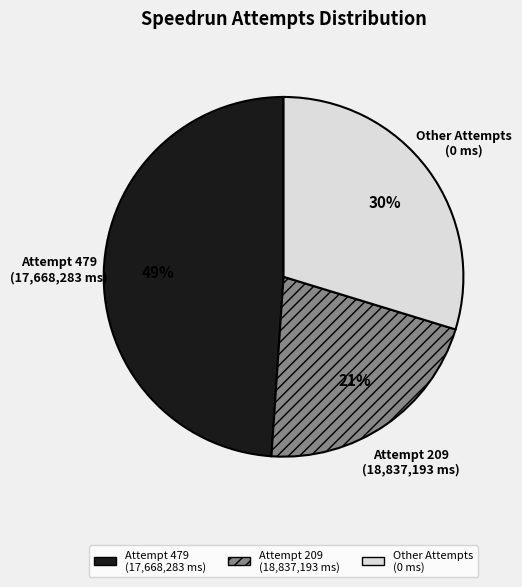

Is the sum of Attempt 479 (17,668,283 ms) and Attempt 209 (18,837,193 ms) greater than half?

Yes